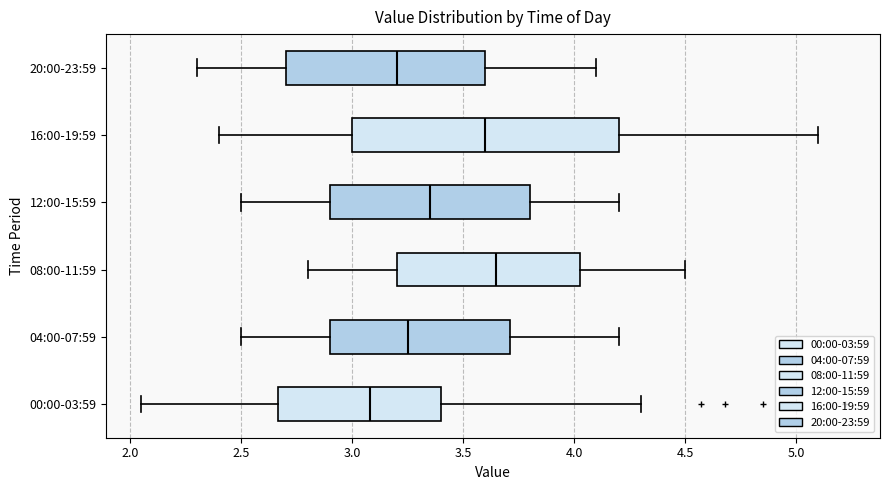

Where does the right whisker of the box for 08:00-11:59 end on the x-axis? The values are not printed on the chart, so give them approximately, as read against the axis.

4.50